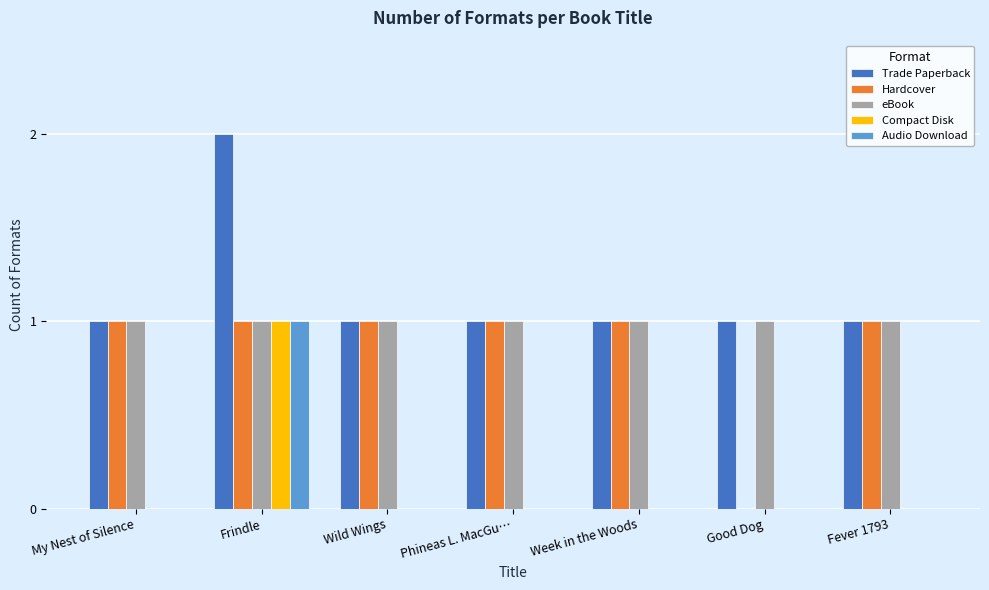

What is the total value across all series at Week in the Woods?

3